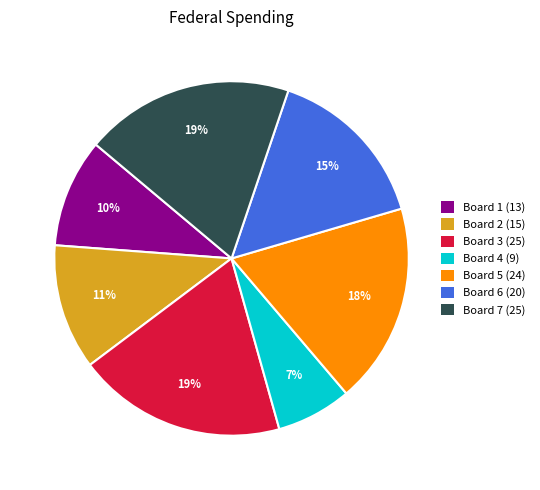

To the nearest percent, what is the average slice percentage?

14%